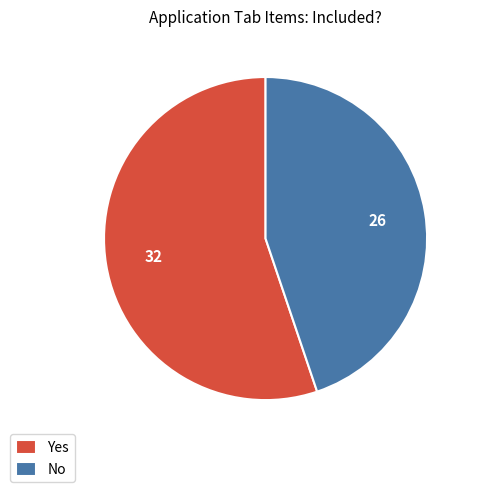

Combined, do No and Yes account for over 50%?

Yes